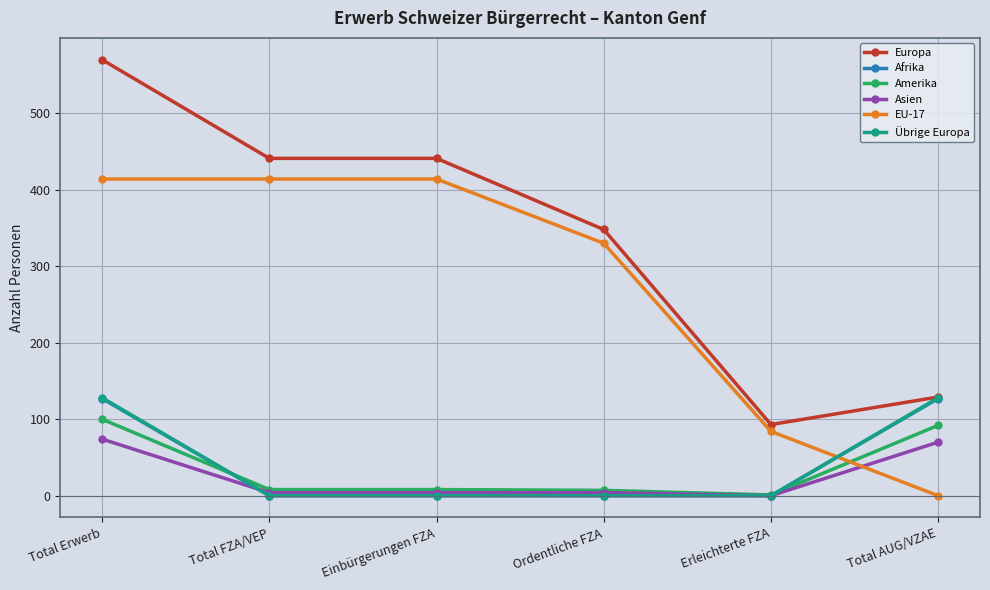

How many categories are shown in the chart?

6